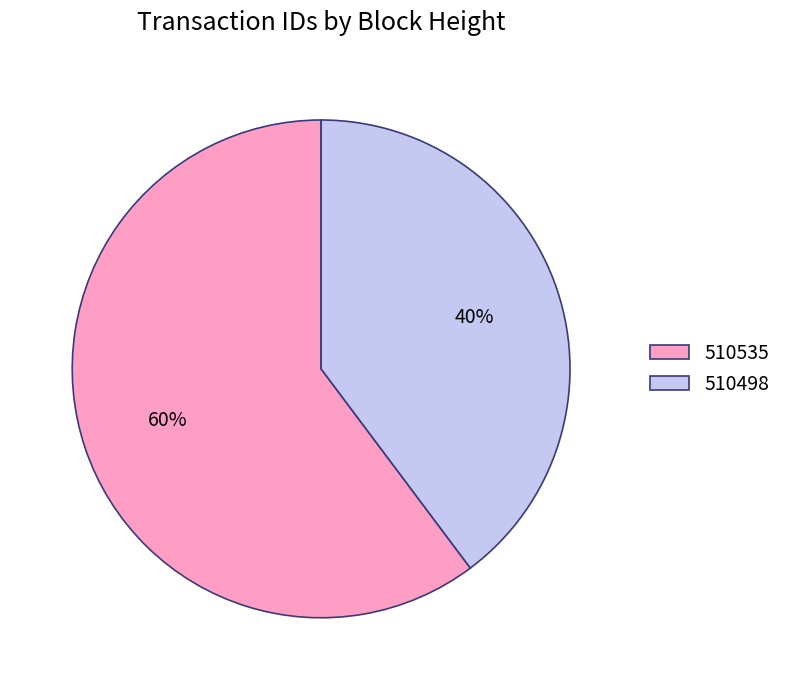

Count the number of slices in the pie.

2